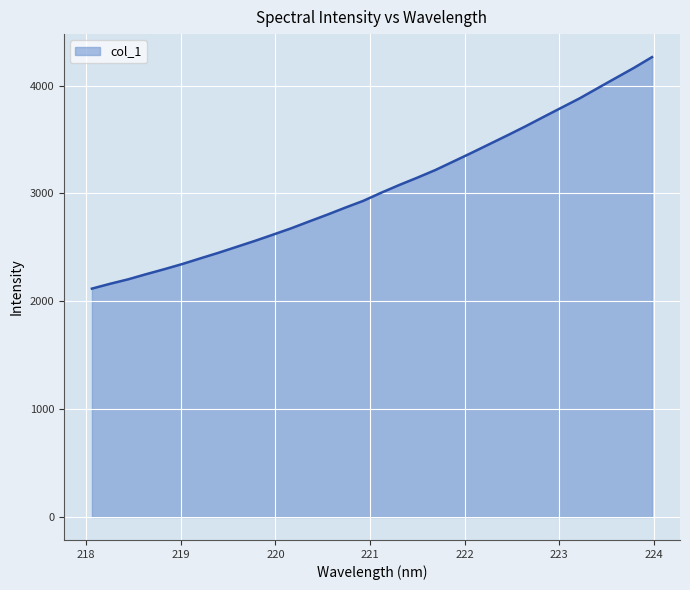

What is the minimum value shown in the chart?

2117.3